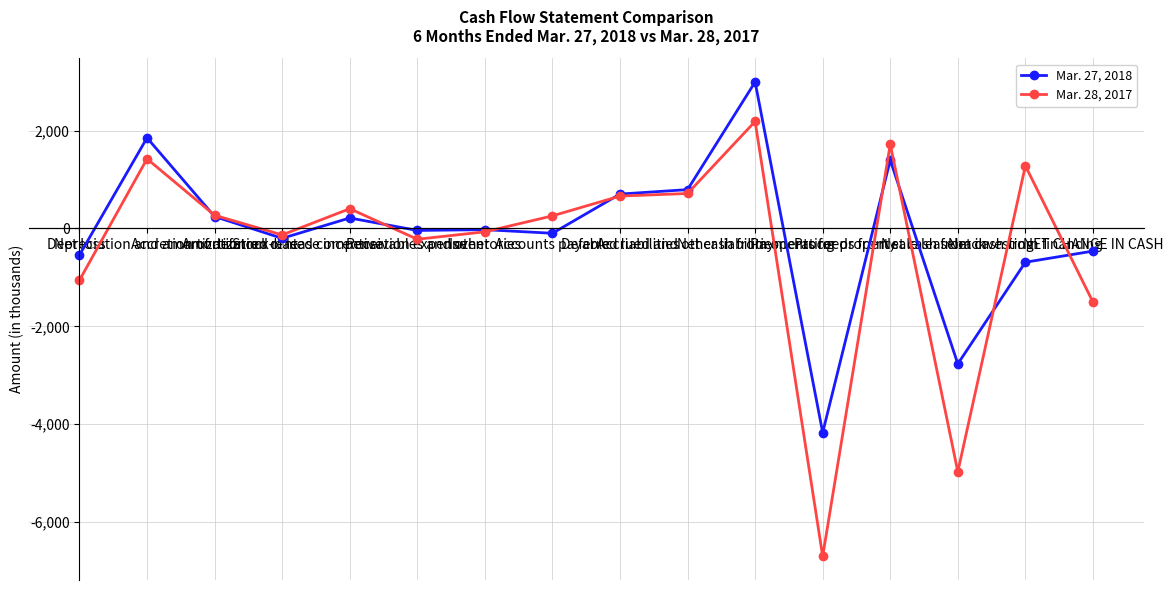

How many values in the Mar. 28, 2017 series are below 270?

8